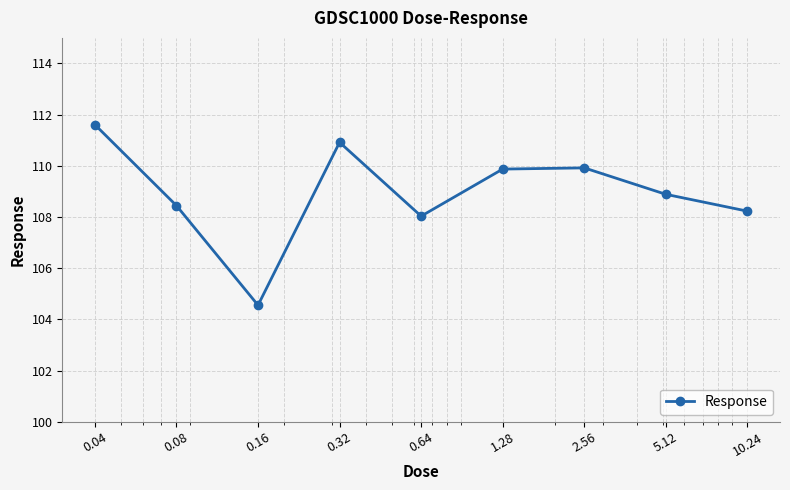

What is the value of the 5th point from the left?

108.0